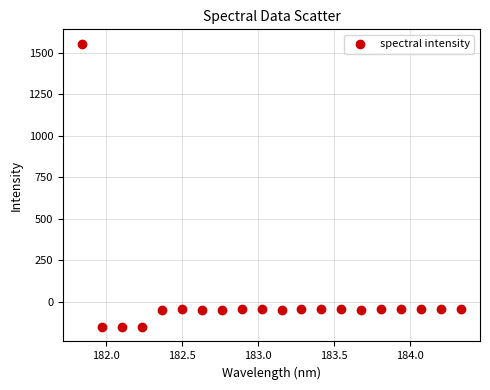

What is the range of Y values (max minus min)?

1711.6